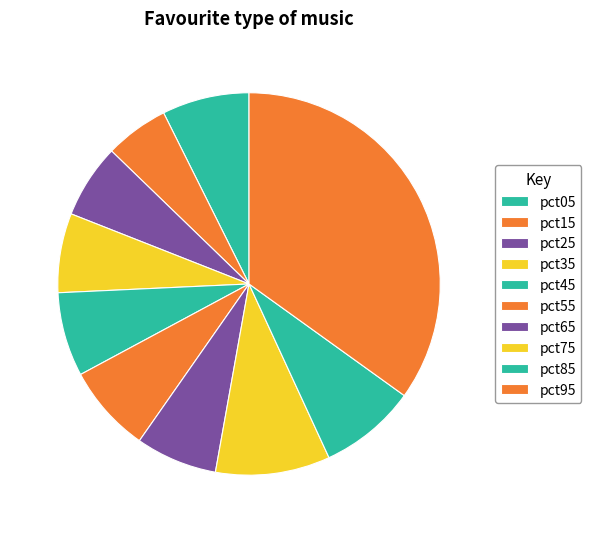

Is it true that pct15 is 12% of the pie?

False